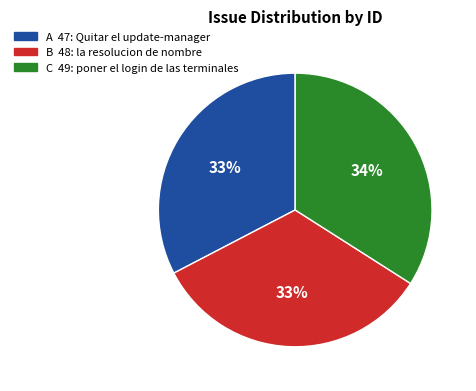

Does any single category account for the majority?

No